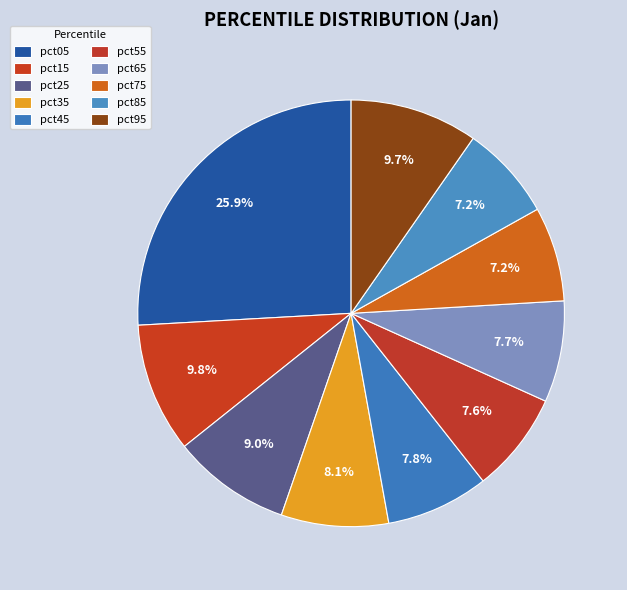

How many segments does this pie chart have?

10